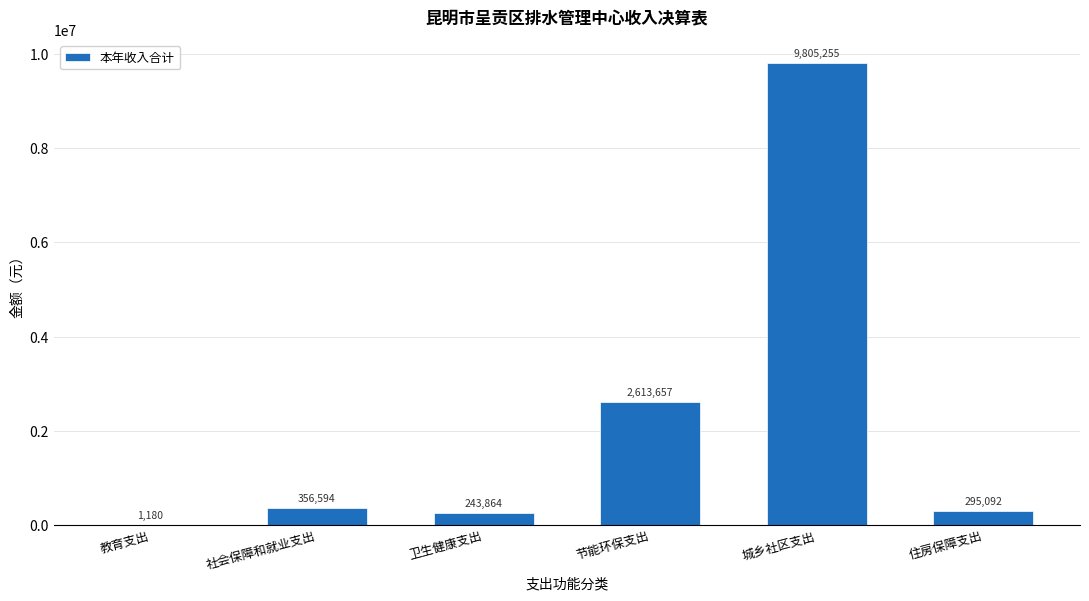

The chart shows a value of 356594.3 at 社会保障和就业支出. True or false?

True